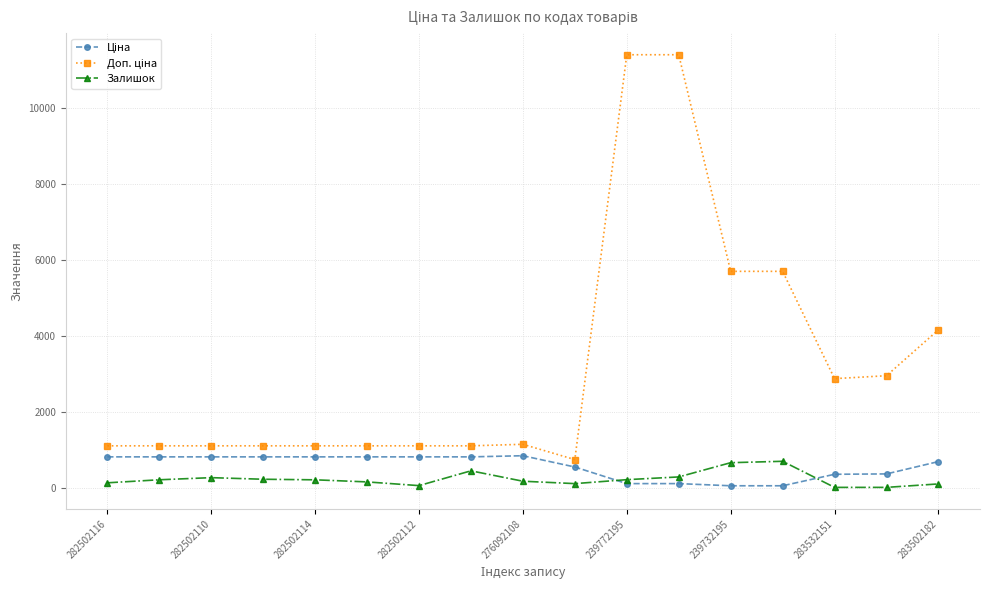

What is the maximum value shown in the chart?

11410.0